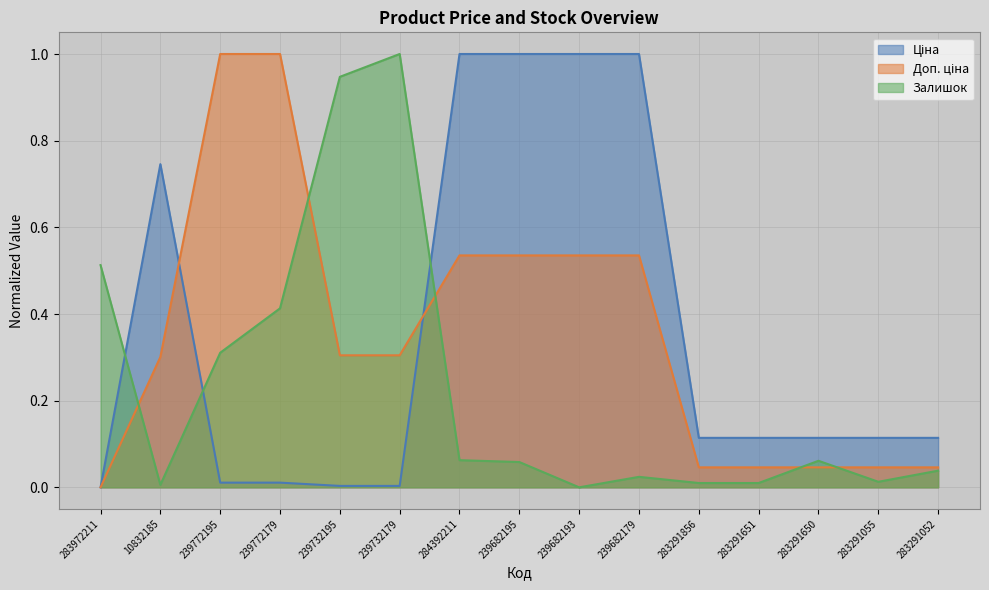

Is it true that Залишок equals 0.0 at 283291052?

True